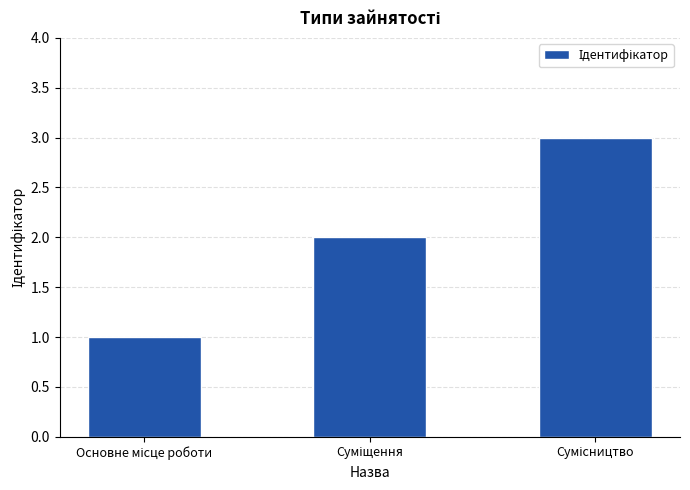

What is the sum of all values?

6